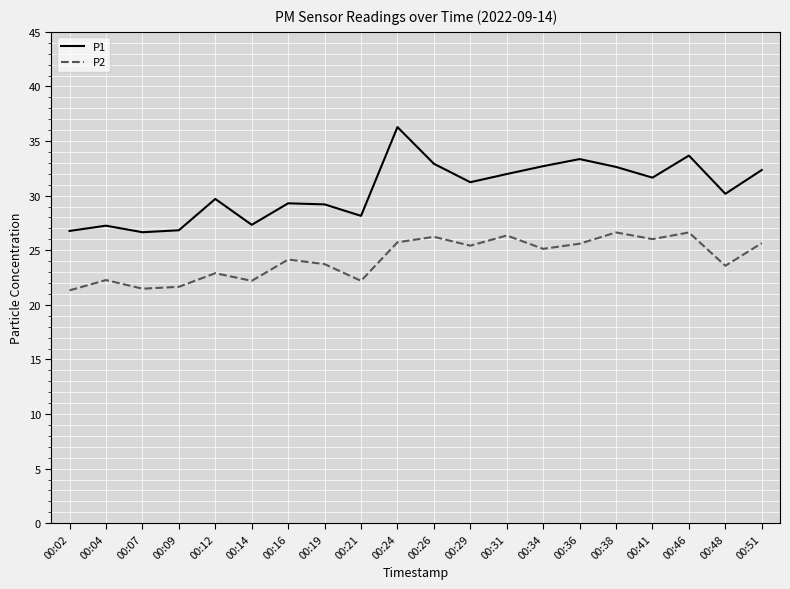

True or false: P1 and P2 intersect in this chart.

False